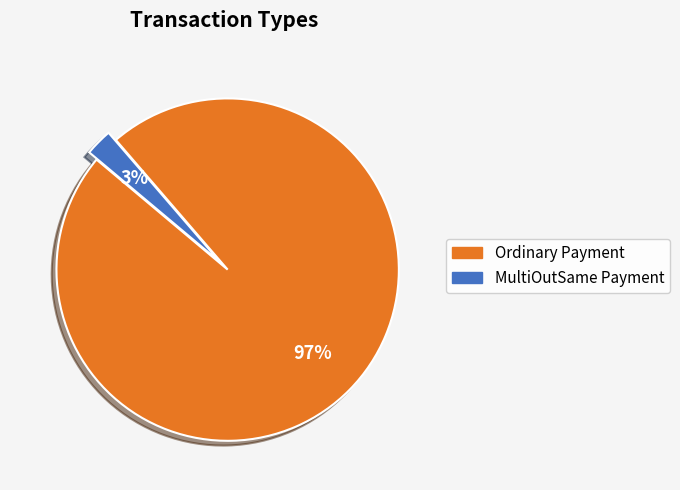

Which has a higher value, MultiOutSame Payment or Ordinary Payment?

Ordinary Payment